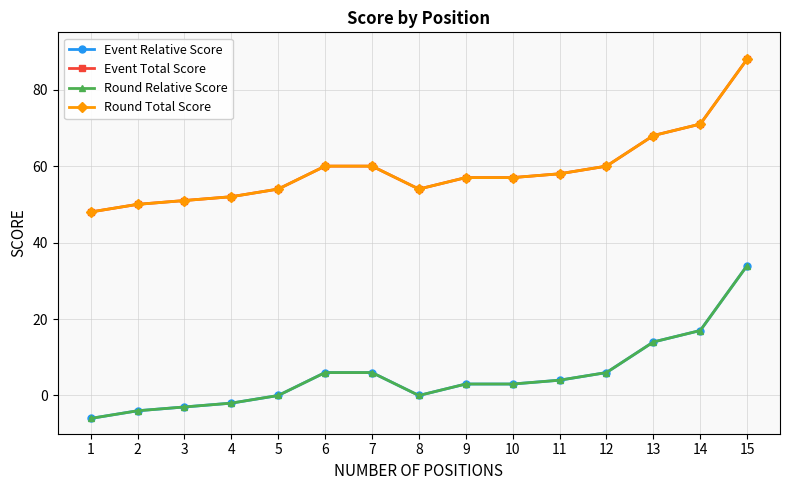

True or false: Round Total Score and Event Total Score intersect in this chart.

False